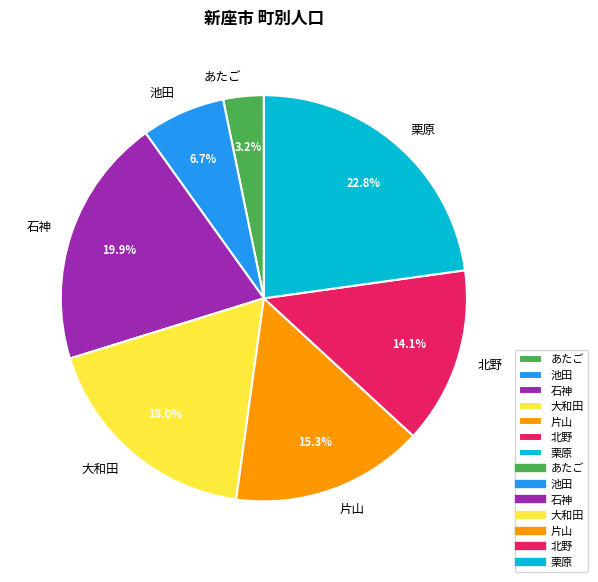

Is there a majority slice in this chart?

No